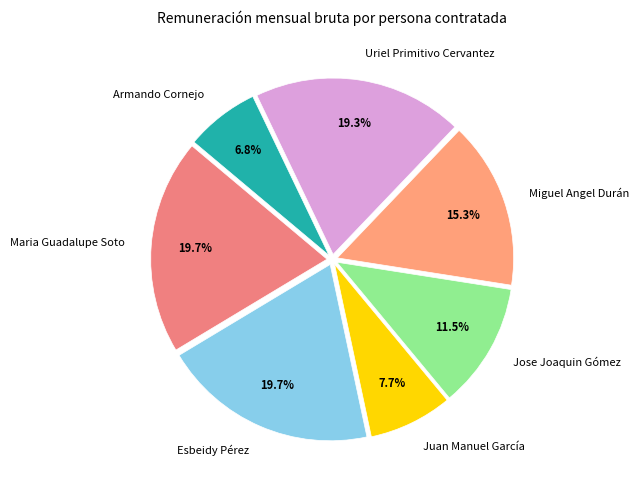

What is the smallest slice in the pie chart?

Armando Cornejo